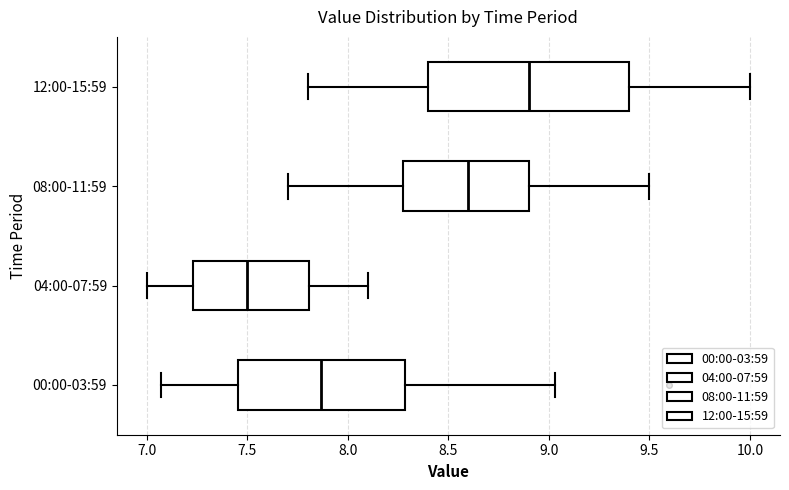

Comparing the boxes themselves (not the whiskers), which one is the widest?

12:00-15:59